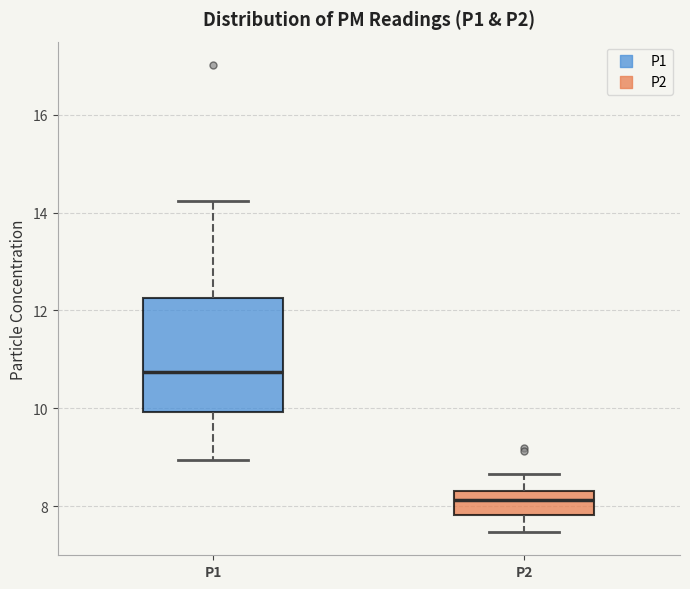

Reading left to right, read every box against the y-axis: the position of its median line, the range the box covers, and the ends of its whiskers. The values are not printed on the chart, so give them approximately, as read against the axis.

P1: median 10.8, box 10.0 to 12.2, whiskers 9.0 to 14.2
P2: median 8.2, box 7.8 to 8.4, whiskers 7.4 to 8.6